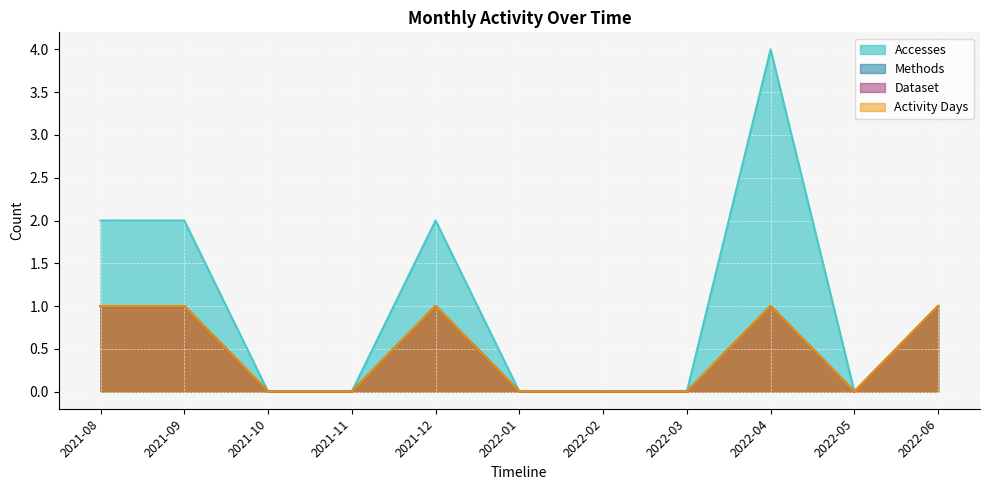

How many categories are shown in the chart?

11